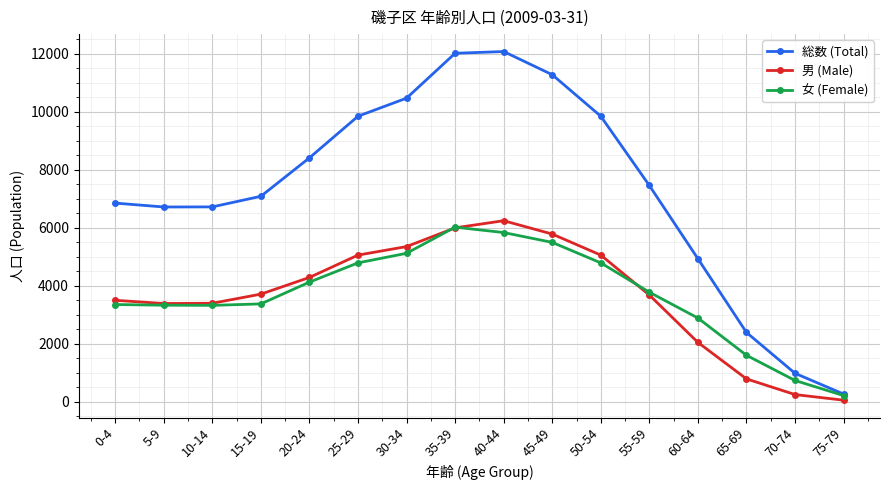

In 総数 (Total), how many points are lower than both neighbors (excluding endpoints)?

1